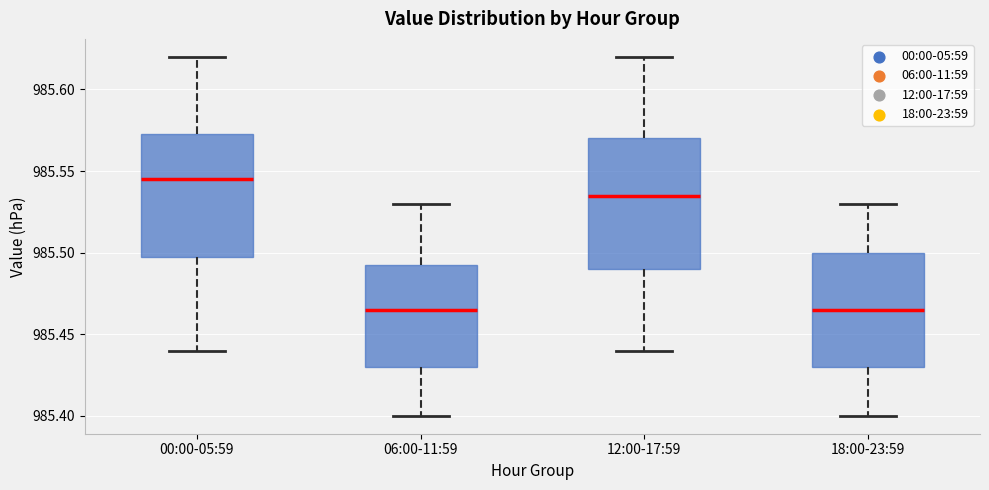

Where does the lower whisker of the box for 12:00-17:59 end on the y-axis? The values are not printed on the chart, so give them approximately, as read against the axis.

985.440